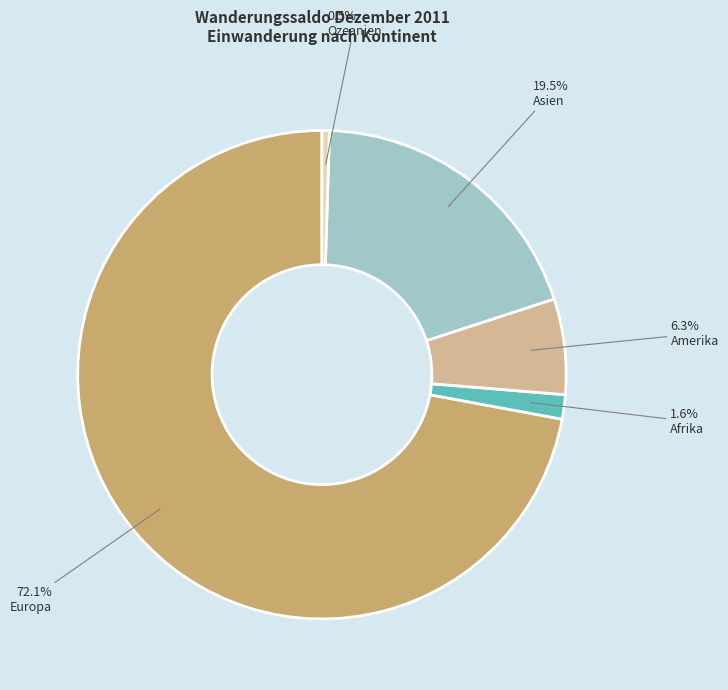

Which has a higher value, Afrika or Ozeanien?

Afrika